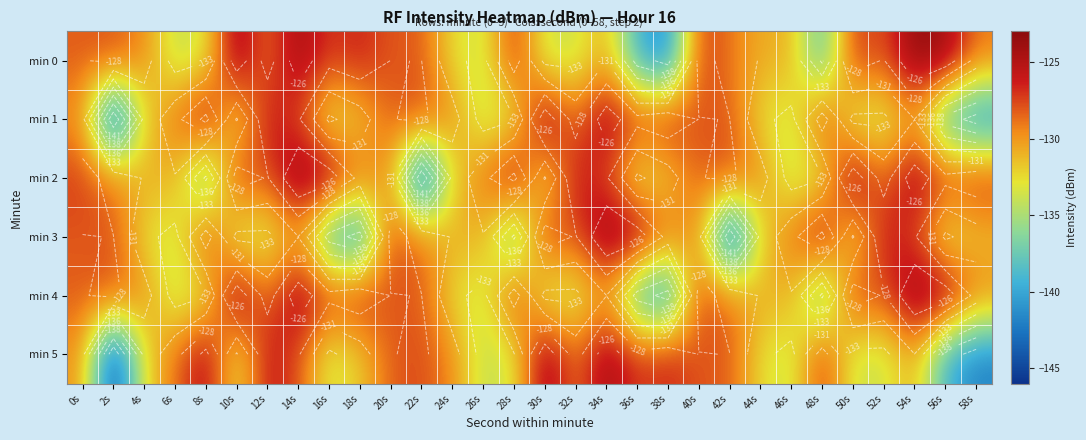

How many data points does each series have?

30